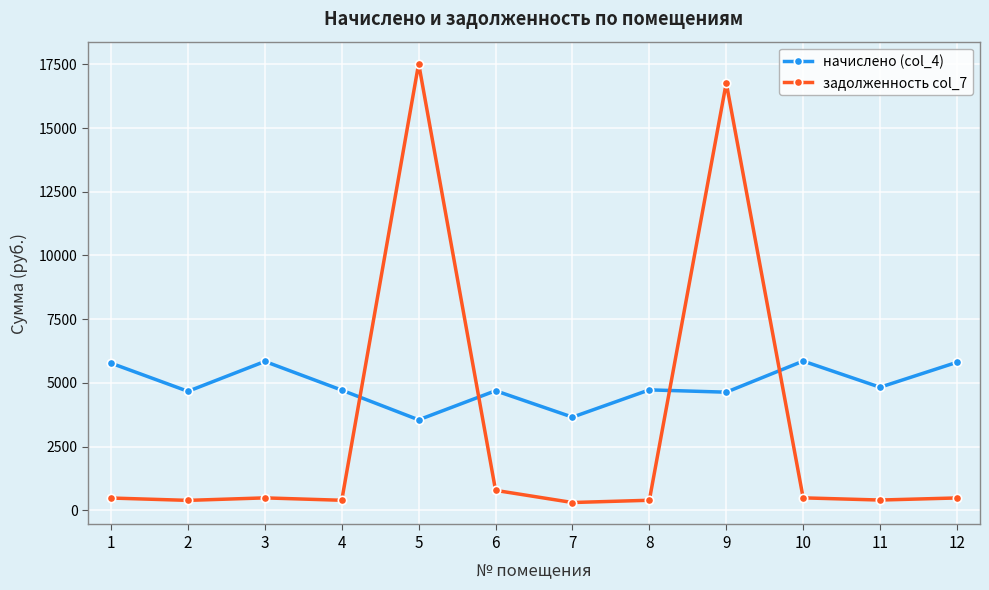

At which category is the sum across all series the highest?

9